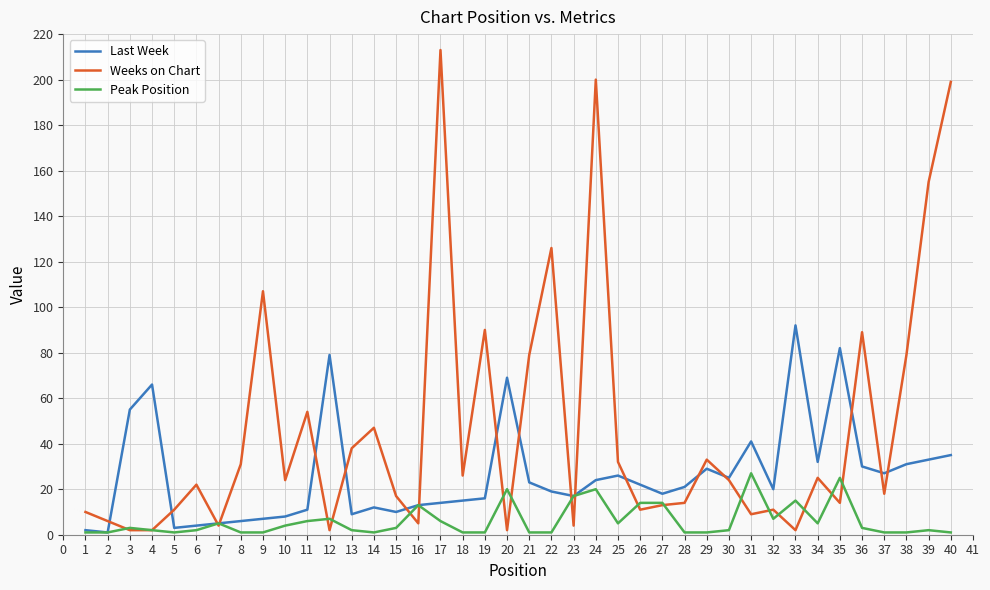

What is the difference between the second highest and minimum values in the Last Week series?

81